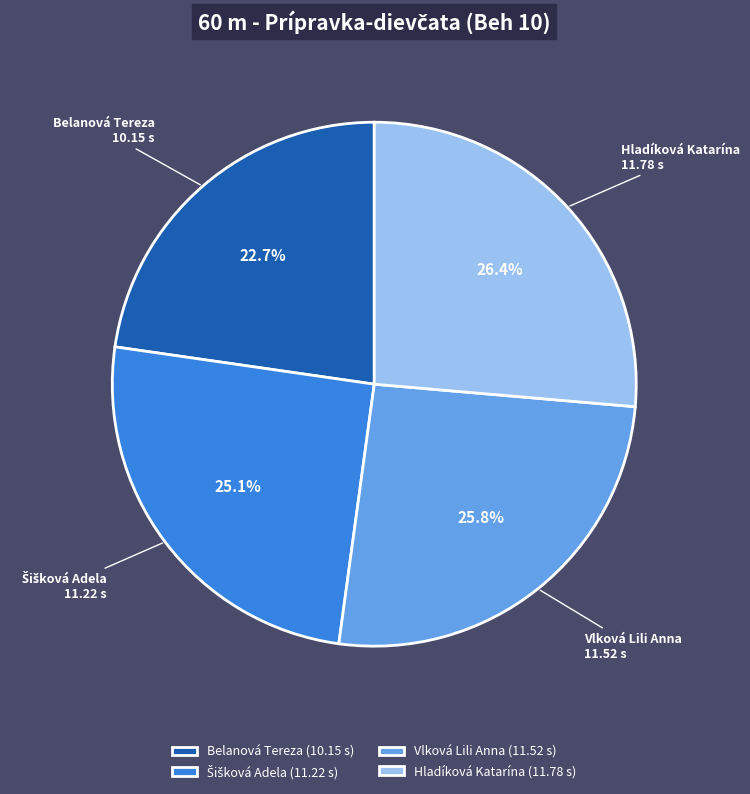

What percentage do Hladíková Katarína and Vlková Lili Anna together represent?

52.2%